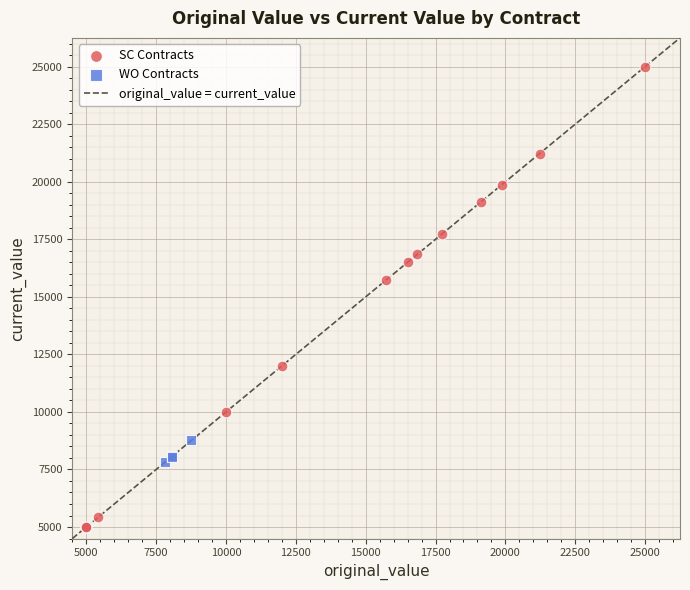

Which series has the widest spread of Y values?

SC Contracts